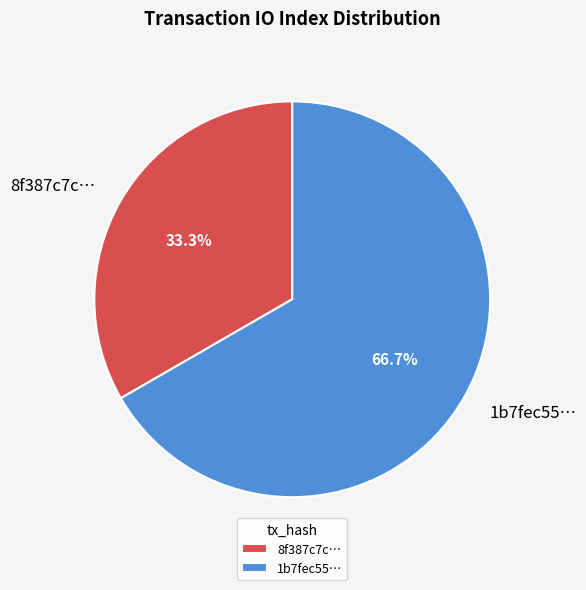

Is there any slice that represents more than half of the pie?

Yes